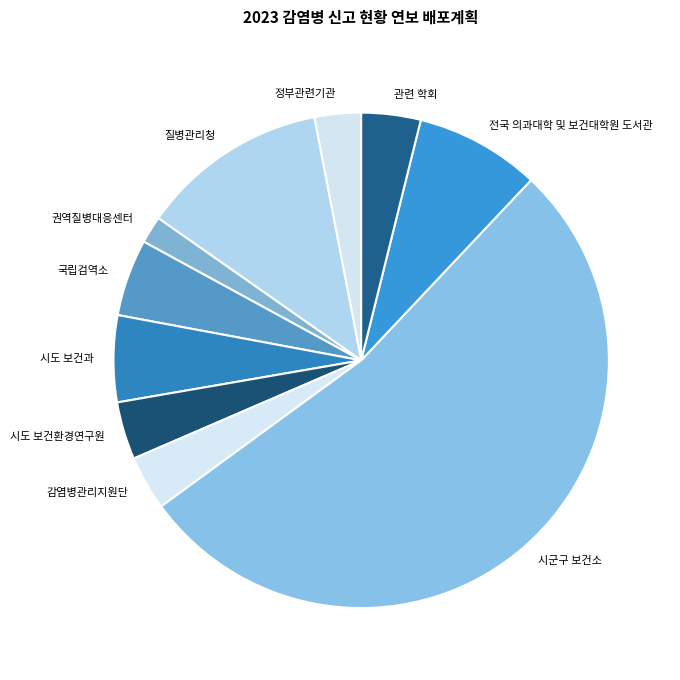

How many segments does this pie chart have?

10